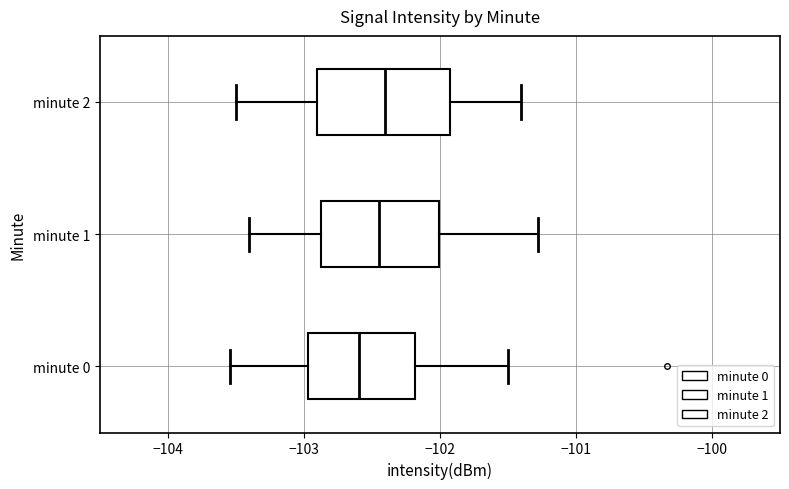

Reading bottom to top, transcribe this box plot: for each box, give where its median line is, the range the box spans, and where its two whiskers end, as read against the x-axis. The values are not printed on the chart, so give them approximately, as read against the axis.

minute 0: median -102.6, box -103.0 to -102.2, whiskers -103.5 to -101.5
minute 1: median -102.4, box -102.9 to -102.0, whiskers -103.4 to -101.3
minute 2: median -102.4, box -102.9 to -101.9, whiskers -103.5 to -101.4